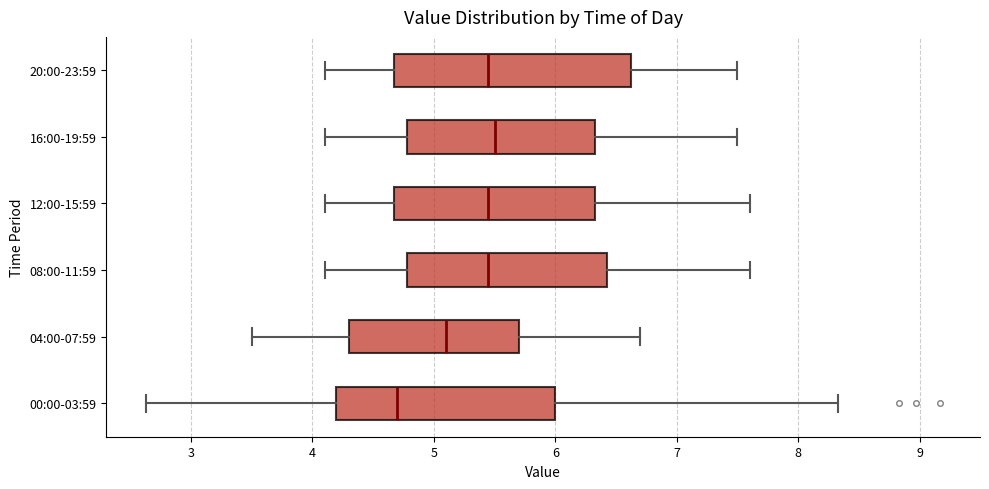

Comparing the boxes themselves (not the whiskers), which one is the widest?

20:00-23:59